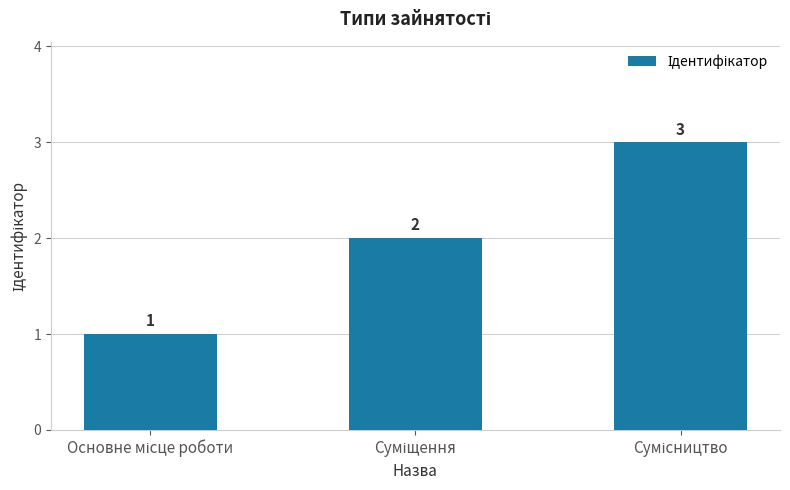

What is the greatest value displayed?

3